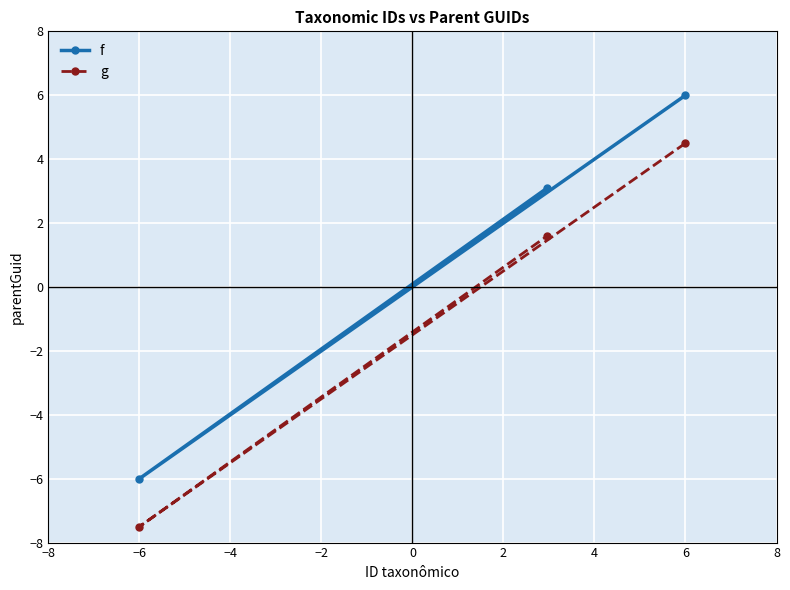

What are all the series names shown in the legend?

f, g